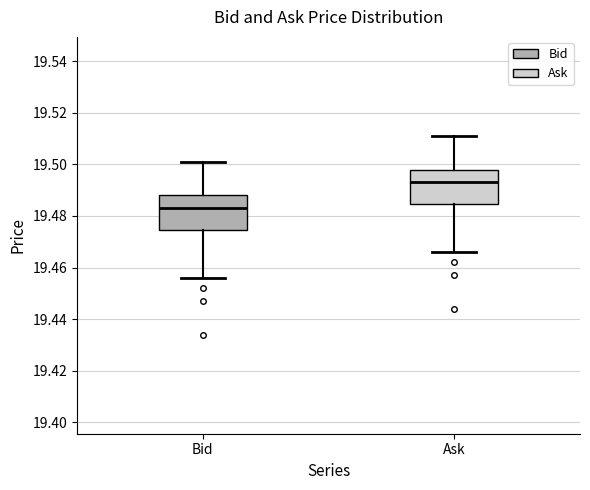

Where does the upper whisker of the box for Bid end on the y-axis? The values are not printed on the chart, so give them approximately, as read against the axis.

19.502